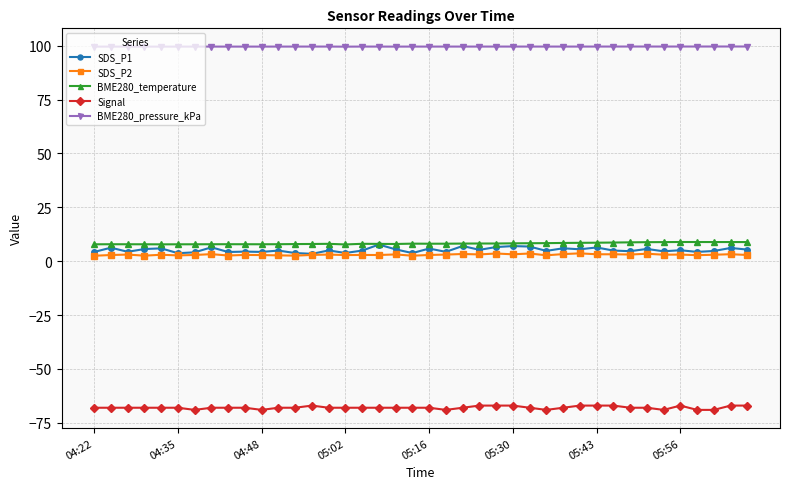

Which series has the largest total across all categories?

BME280_pressure_kPa